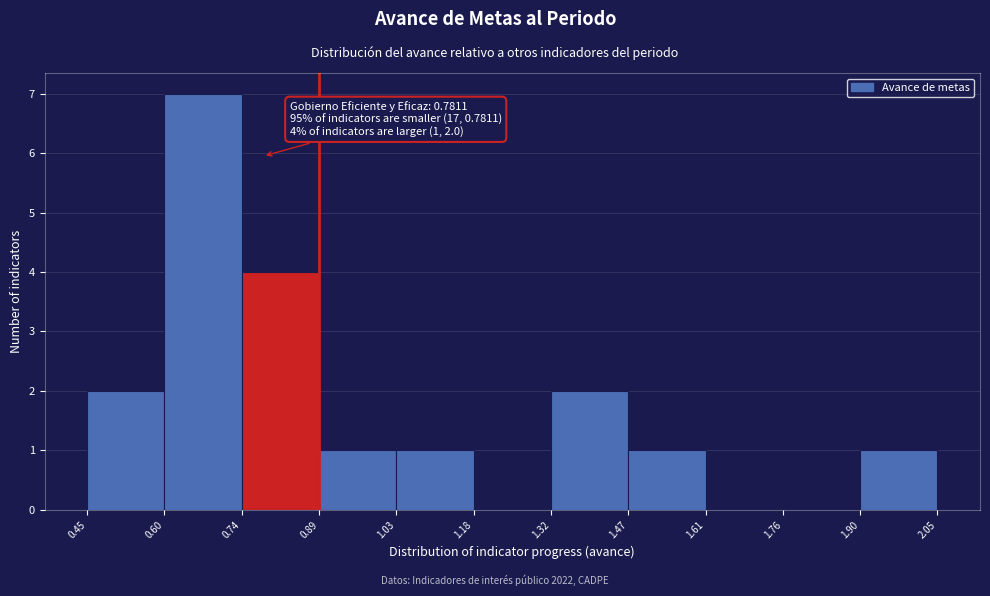

Over which range of the x-axis is the bar tallest?

0.60 to 0.74